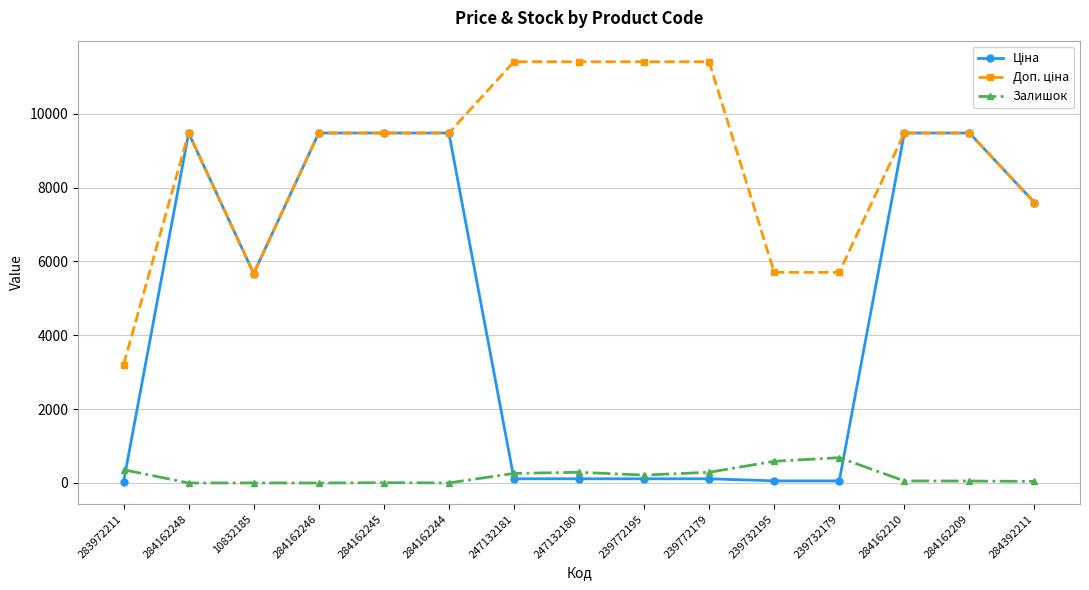

How many lines are shown in the chart?

3